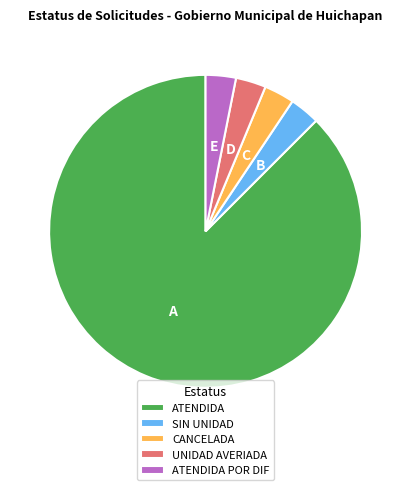

True or false: SIN UNIDAD accounts for 17% of the total.

False